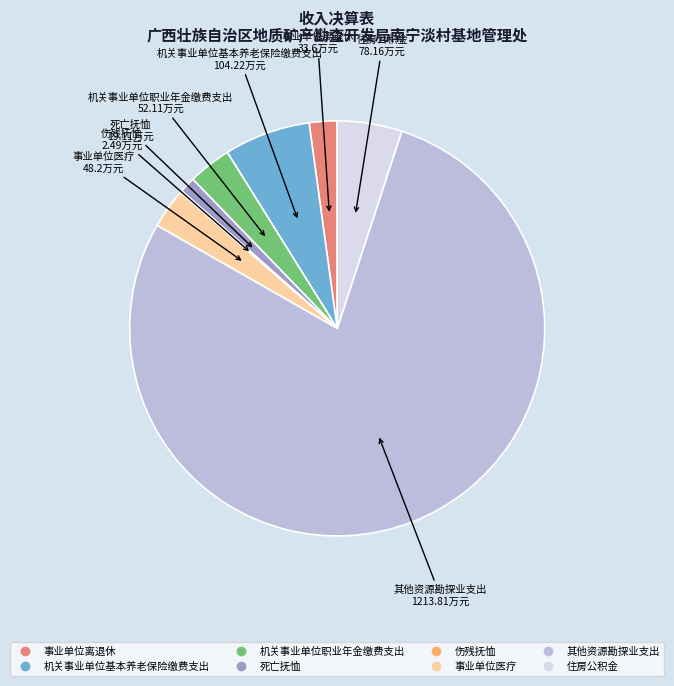

Which slice is the largest?

其他资源勘探业支出